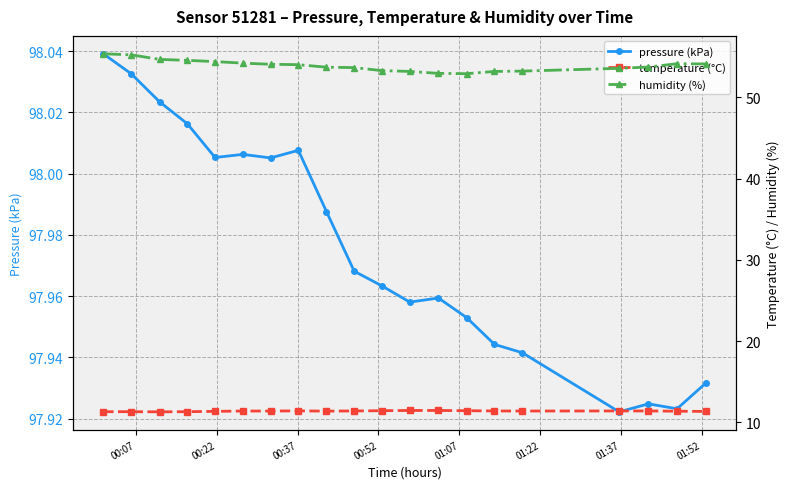

How many interior local peaks does the humidity (%) series have?

1